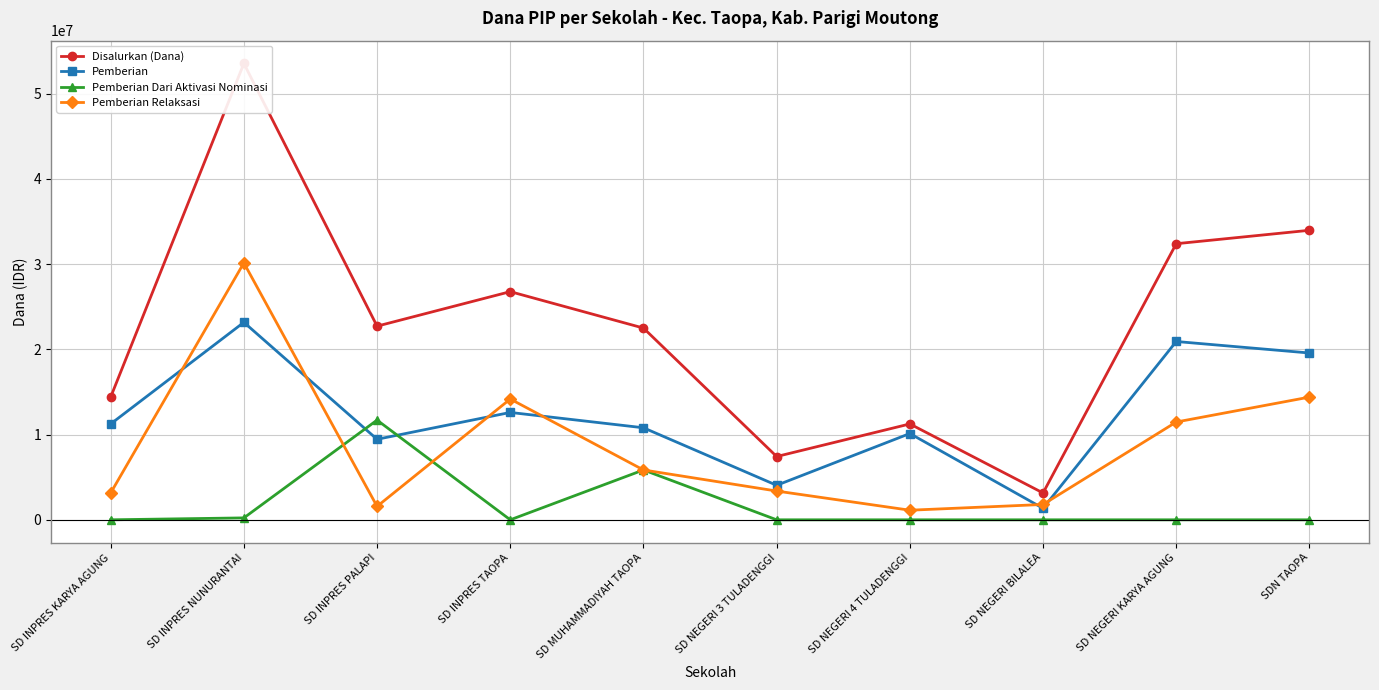

Between SD NEGERI 3 TULADENGGI and SDN TAOPA, which series saw the biggest shift?

Disalurkan (Dana)